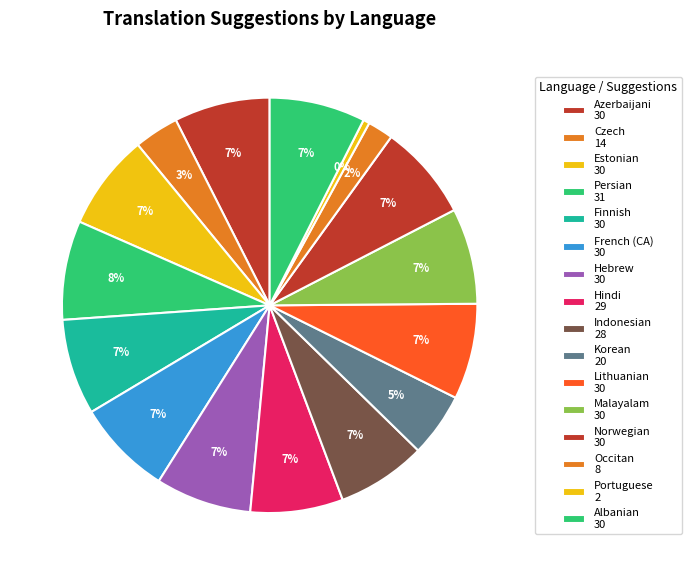

How many slices are in this pie chart?

16